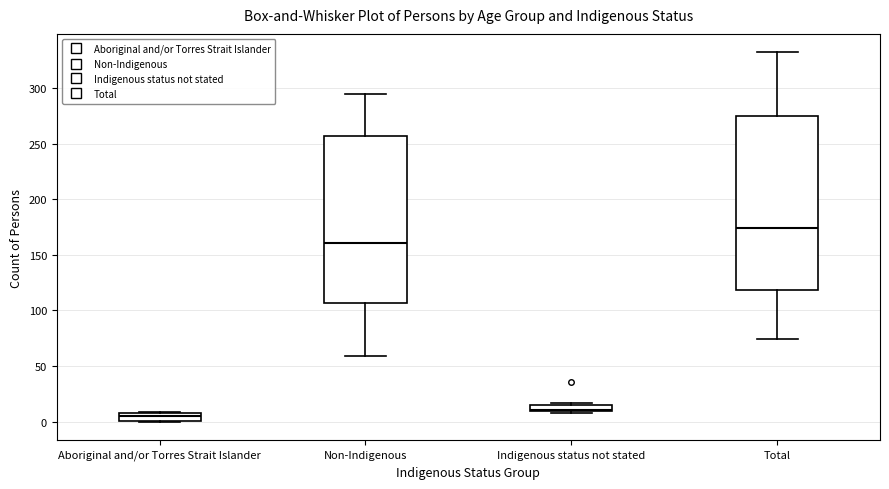

Which box has the highest median line?

Total